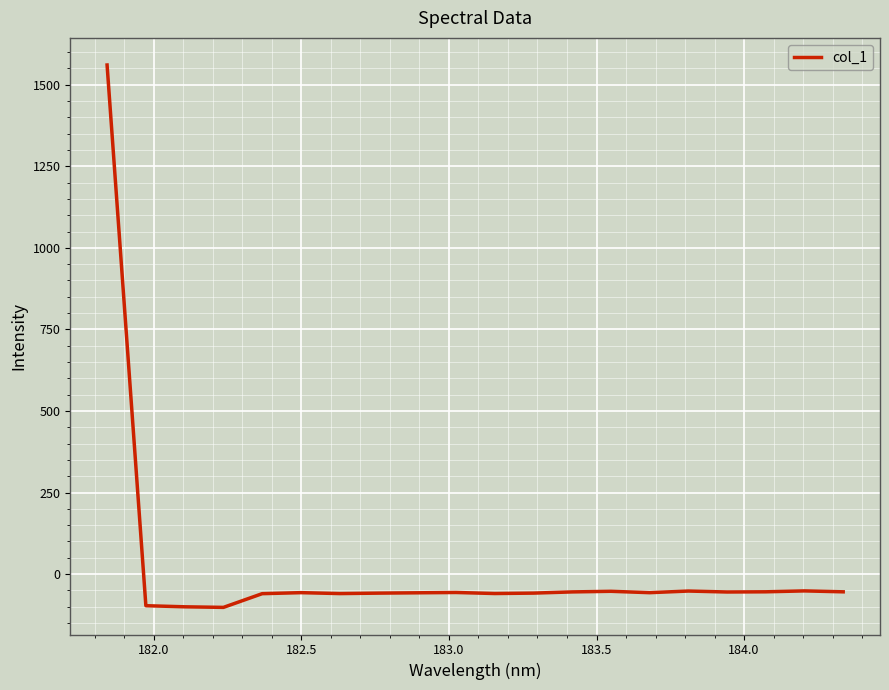

How many lines are shown in the chart?

1